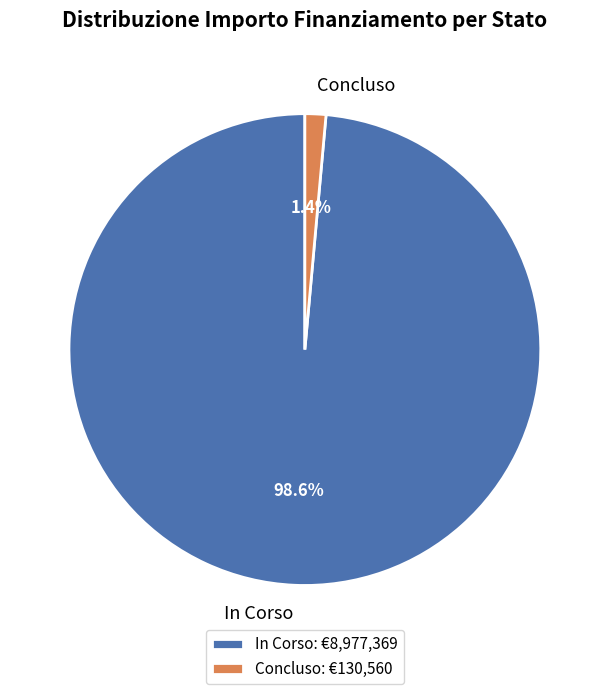

Between Concluso and In Corso, which is larger?

In Corso